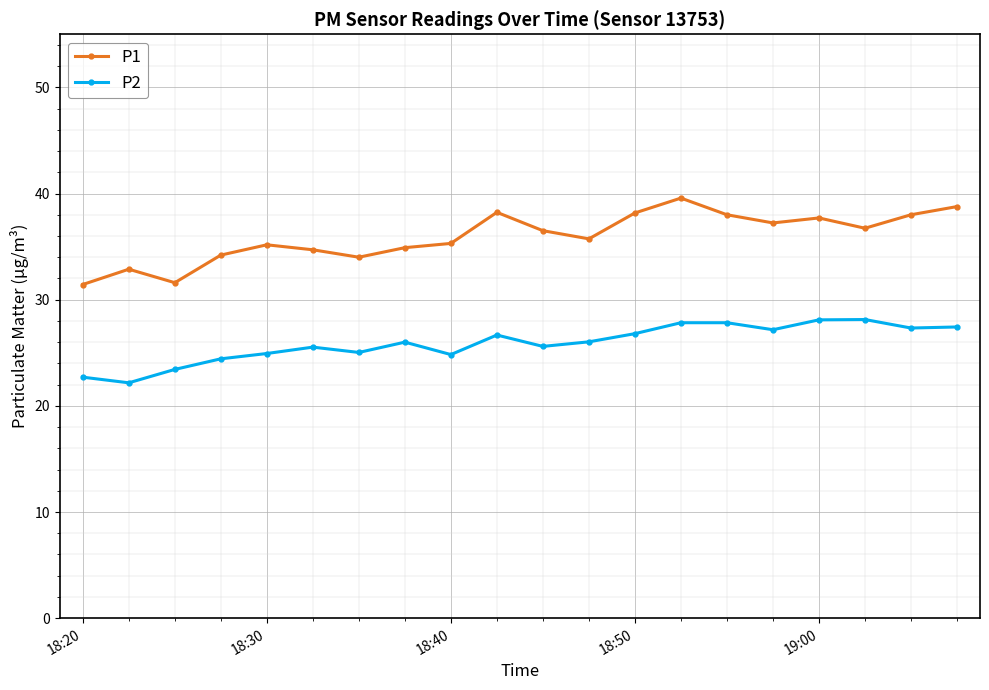

Which series has the largest total across all categories?

P1